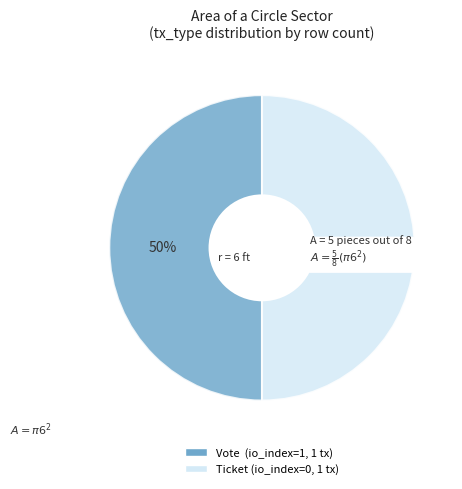

How many segments does this pie chart have?

2